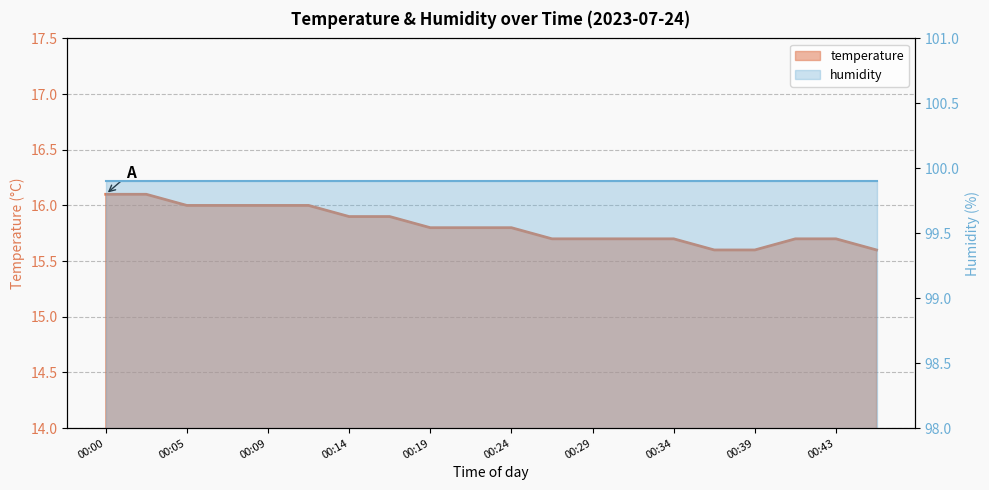

List the labels in order of value, largest first.

00:00, 00:02, 00:05, 00:07, 00:09, 00:12, 00:14, 00:17, 00:19, 00:22, 00:24, 00:26, 00:29, 00:31, 00:34, 00:41, 00:43, 00:36, 00:39, 00:46